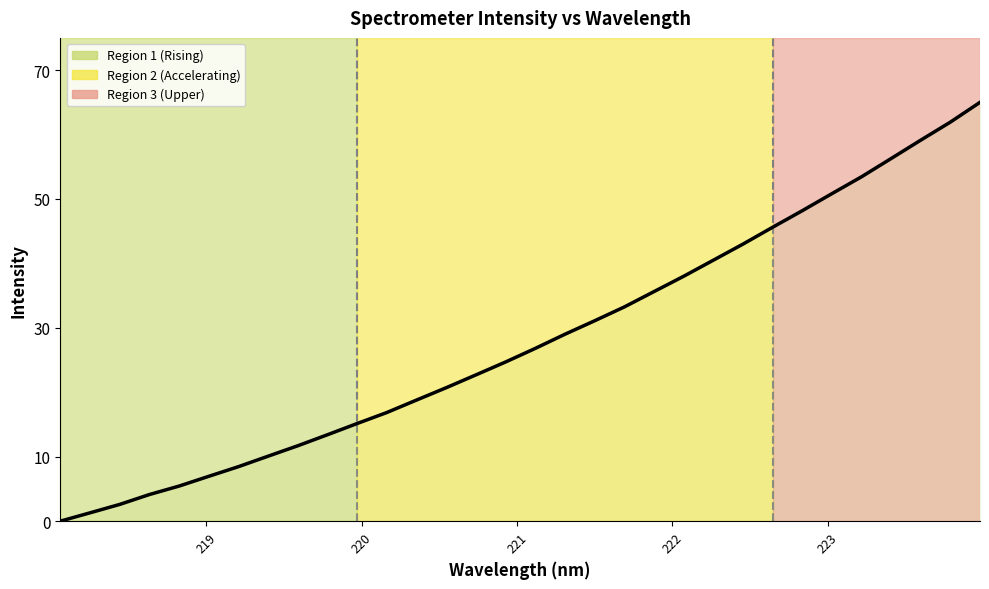

How many lines are shown in the chart?

1